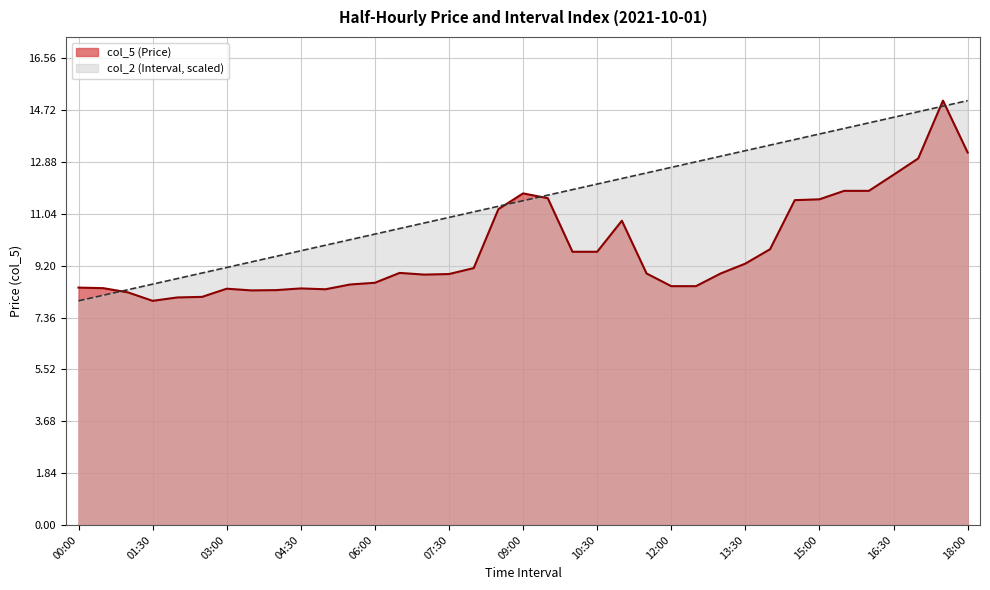

How many times do col_5 and col_2 cross each other?

5